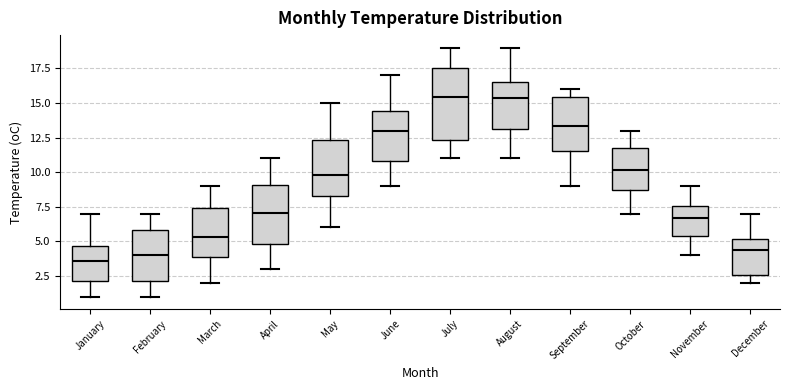

Reading left to right, read every box against the y-axis: the position of its median line, the range the box covers, and the ends of its whiskers. The values are not printed on the chart, so give them approximately, as read against the axis.

January: median 3.5, box 2.0 to 4.5, whiskers 1.0 to 7.0
February: median 4.0, box 2.0 to 6.0, whiskers 1.0 to 7.0
March: median 5.5, box 4.0 to 7.5, whiskers 2.0 to 9.0
April: median 7.0, box 5.0 to 9.0, whiskers 3.0 to 11.0
May: median 10.0, box 8.5 to 12.5, whiskers 6.0 to 15.0
June: median 13.0, box 11.0 to 14.5, whiskers 9.0 to 17.0
July: median 15.5, box 12.5 to 17.5, whiskers 11.0 to 19.0
August: median 15.5, box 13.0 to 16.5, whiskers 11.0 to 19.0
September: median 13.5, box 11.5 to 15.5, whiskers 9.0 to 16.0
October: median 10.0, box 8.5 to 12.0, whiskers 7.0 to 13.0
November: median 6.5, box 5.5 to 7.5, whiskers 4.0 to 9.0
December: median 4.5, box 2.5 to 5.0, whiskers 2.0 to 7.0